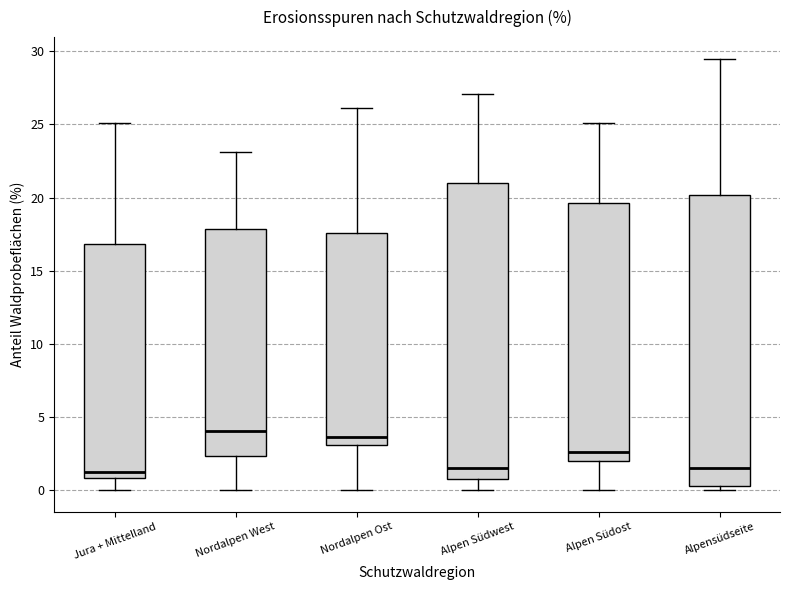

Reading left to right, read every box against the y-axis: the position of its median line, the range the box covers, and the ends of its whiskers. The values are not printed on the chart, so give them approximately, as read against the axis.

Jura + Mittelland: median 1.0 (just above the box's lower edge), box 1.0 to 17.0, whiskers 0.0 to 25.0
Nordalpen West: median 4.0, box 2.5 to 18.0, whiskers 0.0 to 23.0
Nordalpen Ost: median 3.5, box 3.0 to 17.5, whiskers 0.0 to 26.0
Alpen Südwest: median 1.5, box 1.0 to 21.0, whiskers 0.0 to 27.0
Alpen Südost: median 2.5, box 2.0 to 19.5, whiskers 0.0 to 25.0
Alpensüdseite: median 1.5, box 0.5 to 20.0, whiskers 0.0 to 29.5